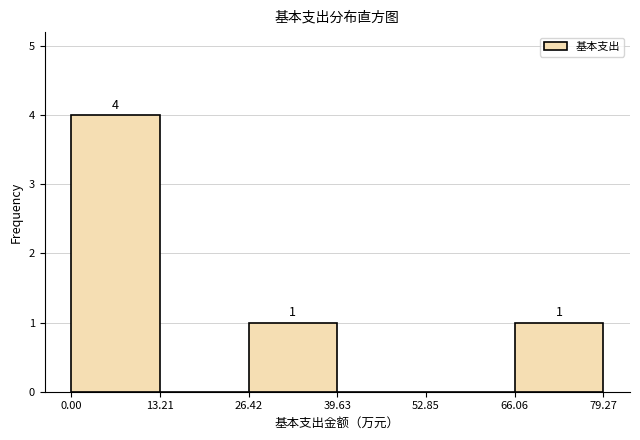

Which range on the x-axis has the tallest bar?

0.00 to 13.21